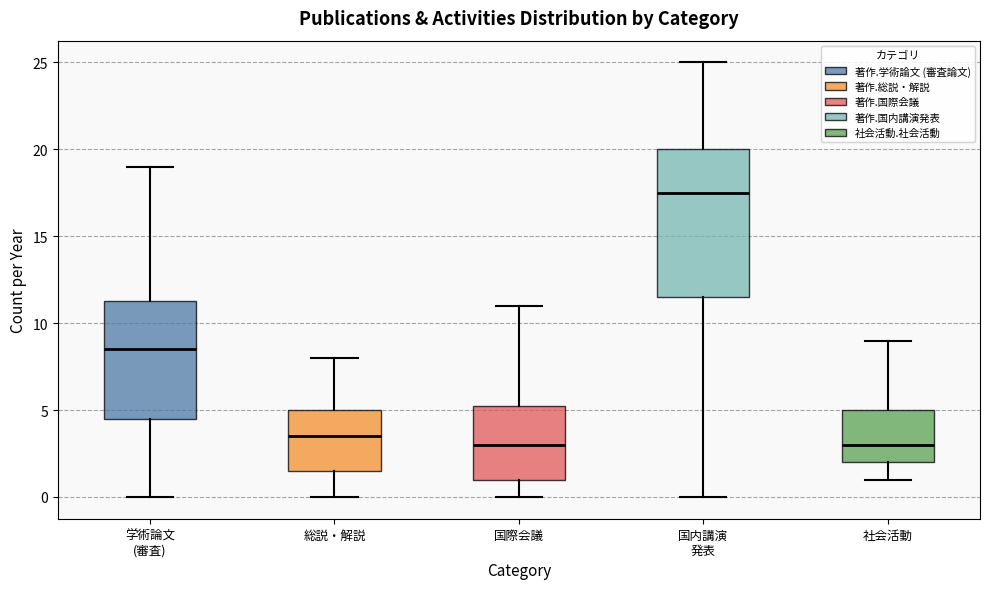

Which box's median line is the highest?

国内講演 発表